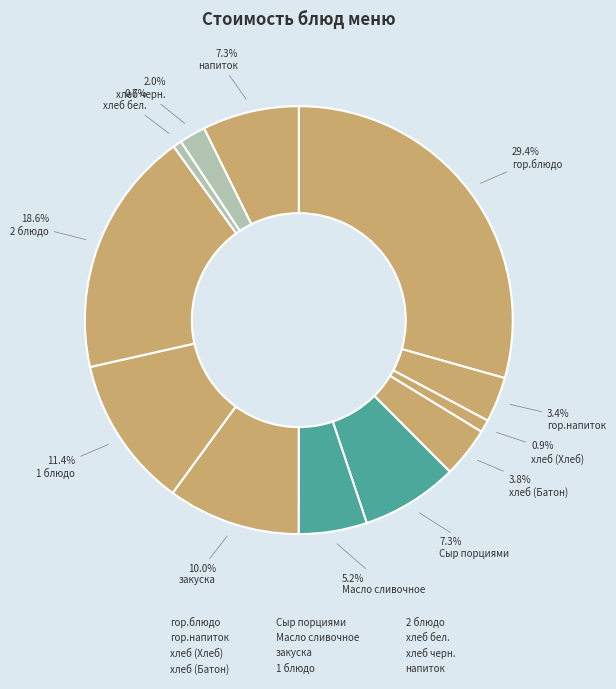

To the nearest percent, what is the average slice percentage?

8%